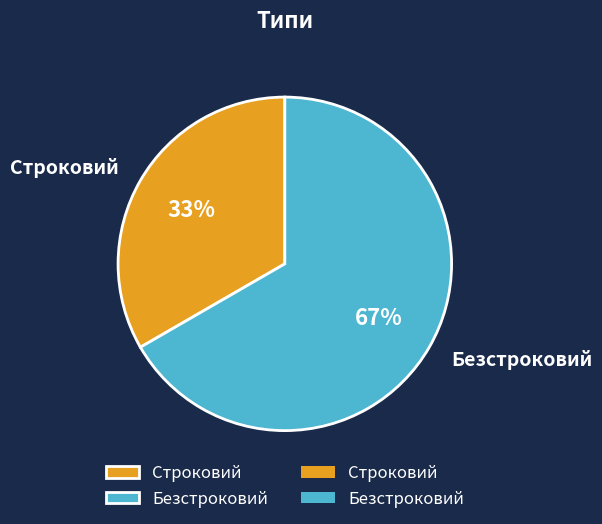

To the nearest percent, what is the combined percentage of Строковий and Безстроковий?

100%